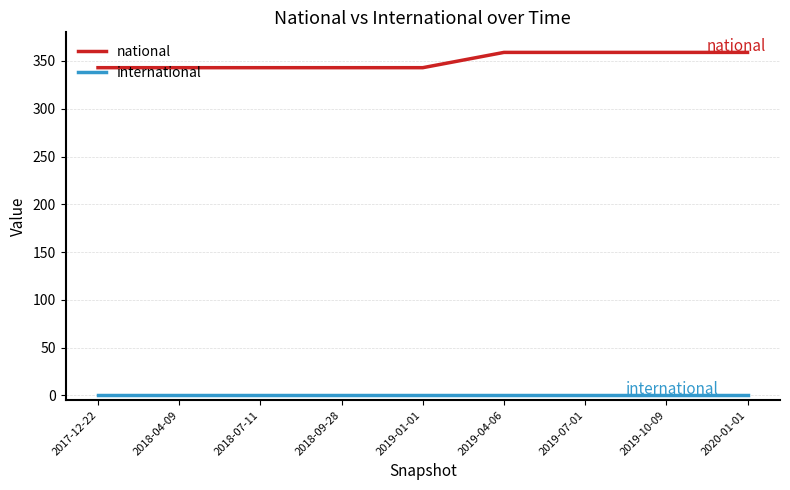

At how many categories does at least one series exceed 236?

9